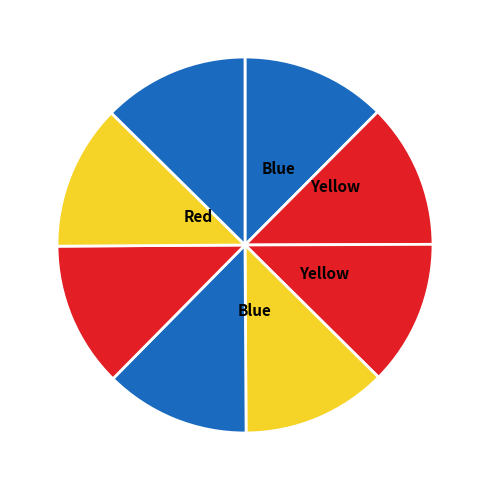

Does any single category account for the majority?

No